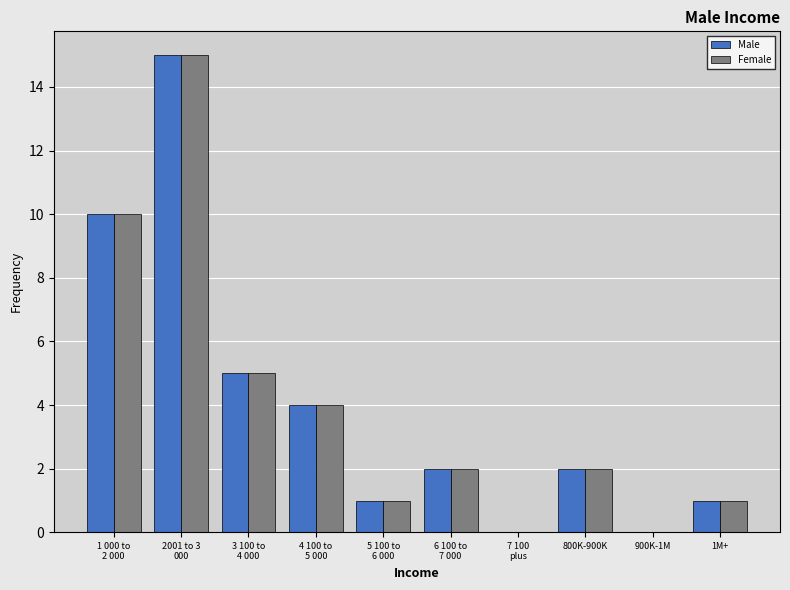

What is the sum of all Male values?

40